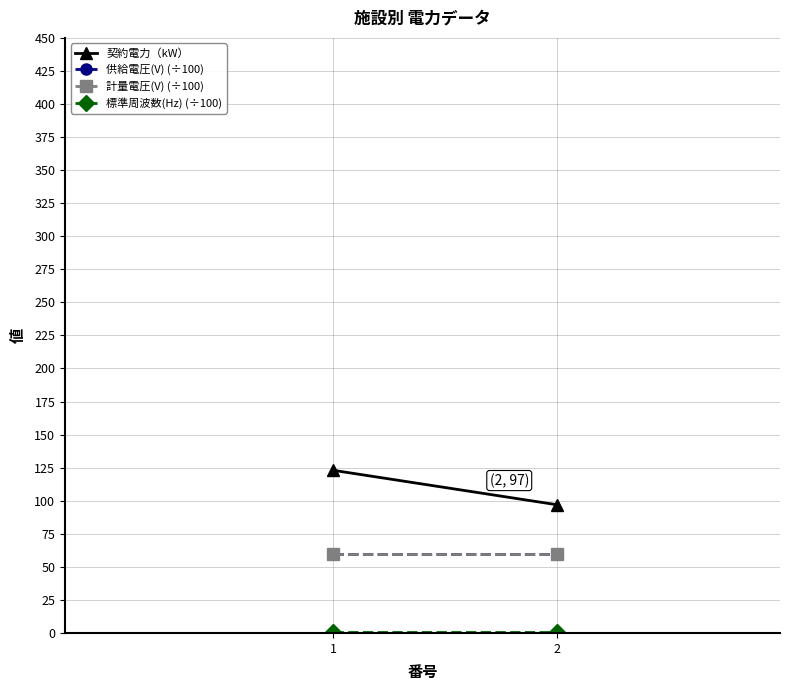

Count the number of data series in this chart.

4